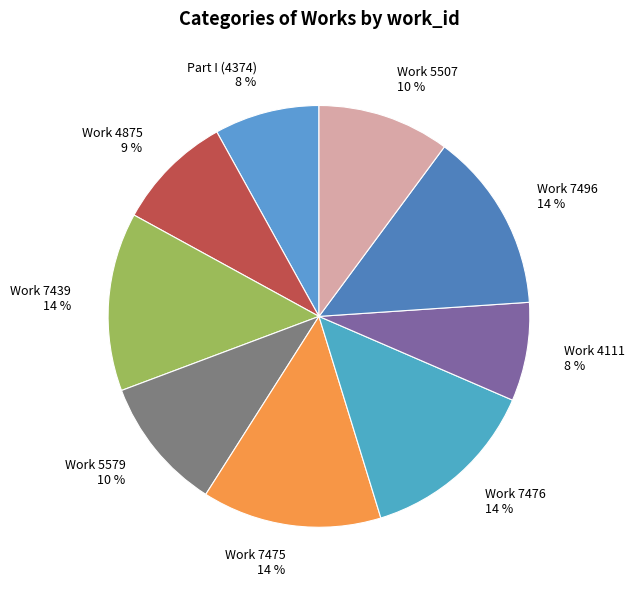

What is the ratio of the value at Work 7475 to the value at Work 7439?

1.0